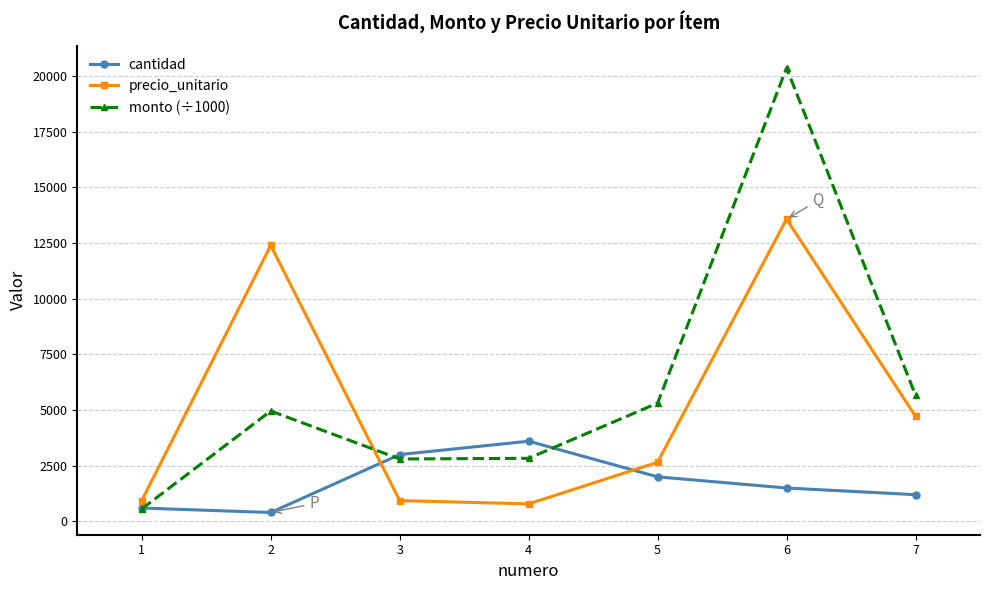

True or false: precio_unitario has more than 2 interior local peaks.

False